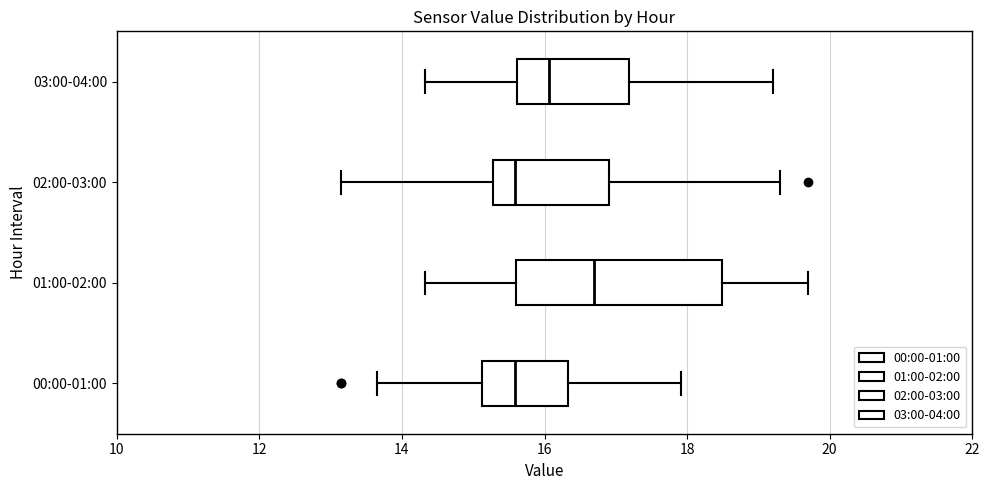

Reading bottom to top, transcribe this box plot: for each box, give where its median line is, the range the box spans, and where its two whiskers end, as read against the x-axis. The values are not printed on the chart, so give them approximately, as read against the axis.

00:00-01:00: median 15.6, box 15.2 to 16.4, whiskers 13.6 to 18.0
01:00-02:00: median 16.6, box 15.6 to 18.4, whiskers 14.4 to 19.8
02:00-03:00: median 15.6, box 15.2 to 17.0, whiskers 13.2 to 19.4
03:00-04:00: median 16.0, box 15.6 to 17.2, whiskers 14.4 to 19.2